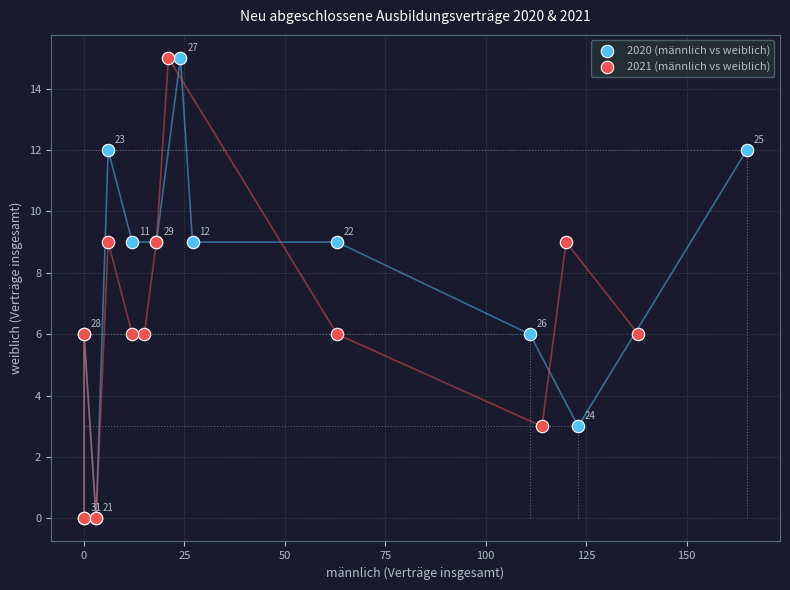

What are all the series names shown in the legend?

2020 (männlich vs weiblich), 2021 (männlich vs weiblich)